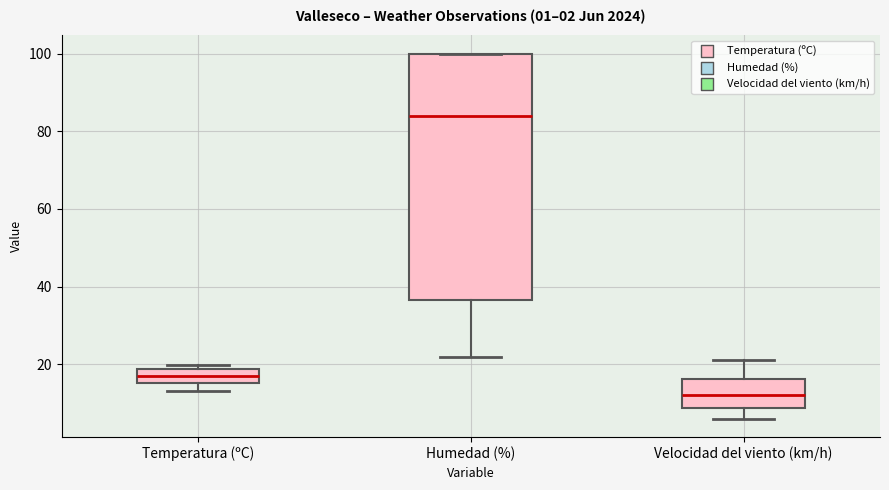

Comparing the boxes themselves (not the whiskers), which one is the tallest?

Humedad (%)